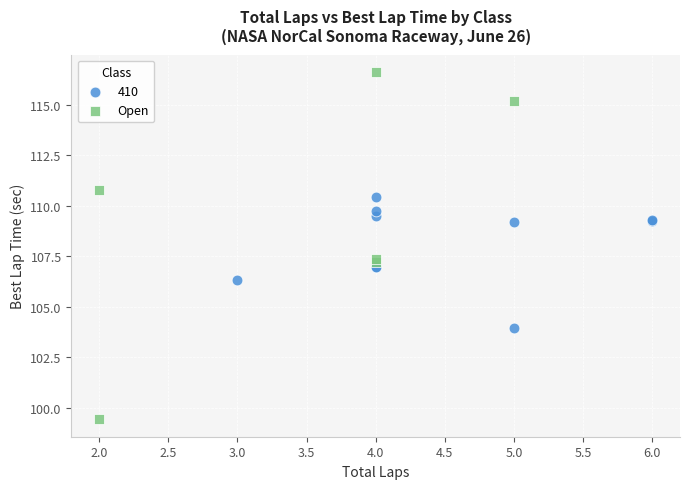

Which series has the widest spread of Y values?

Open